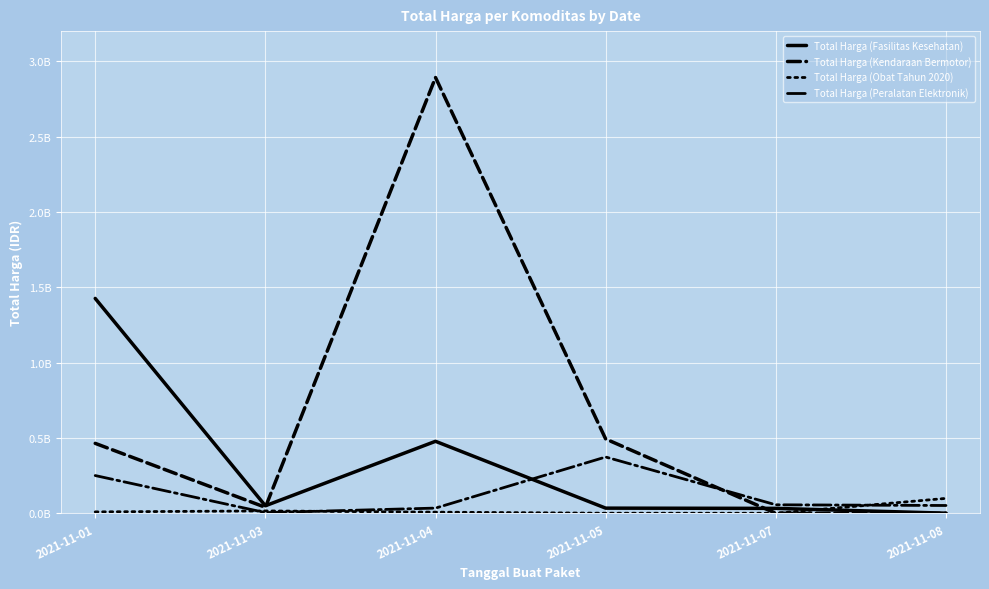

At which category is the sum across all series the highest?

2021-11-04